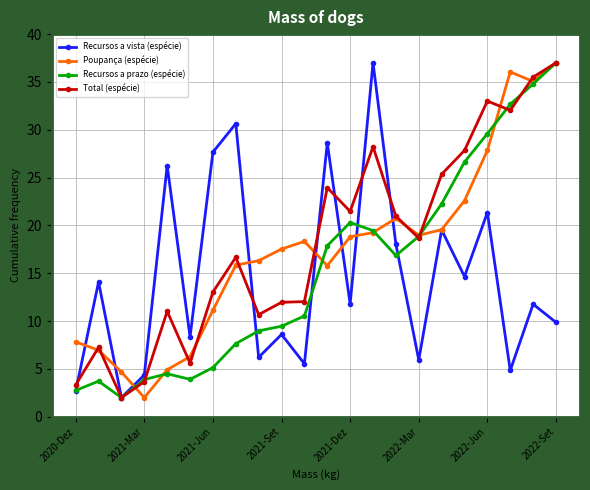

What is the minimum value for Recursos a prazo (espécie)?

2.0